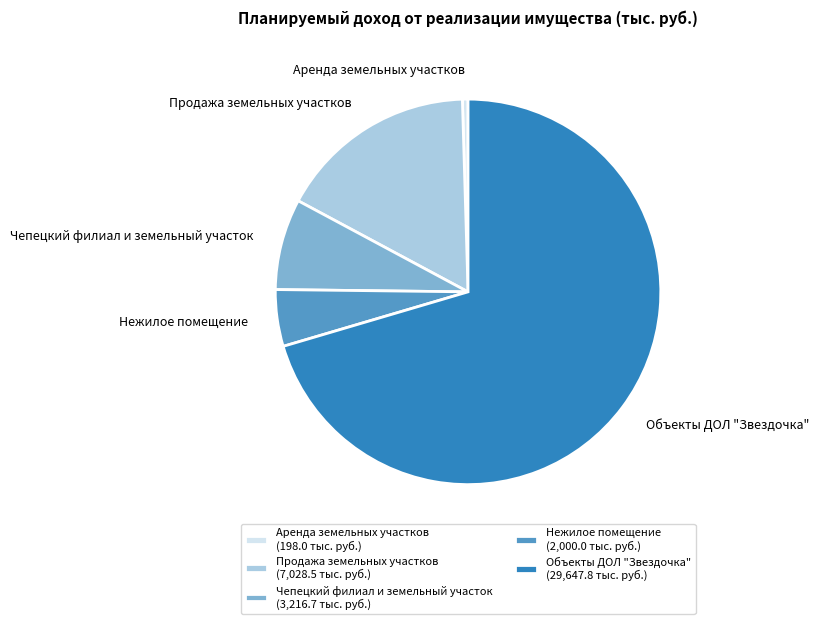

Which has a higher value, Нежилое помещение or Продажа земельных участков?

Продажа земельных участков